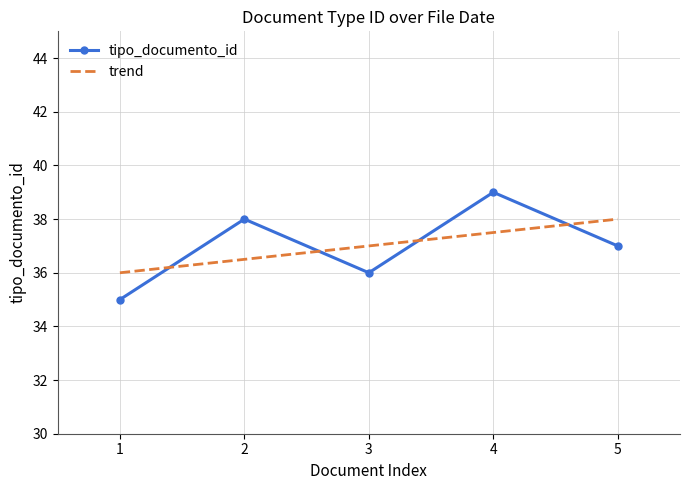

Is it true that tipo_documento_id equals 37 at 5?

True